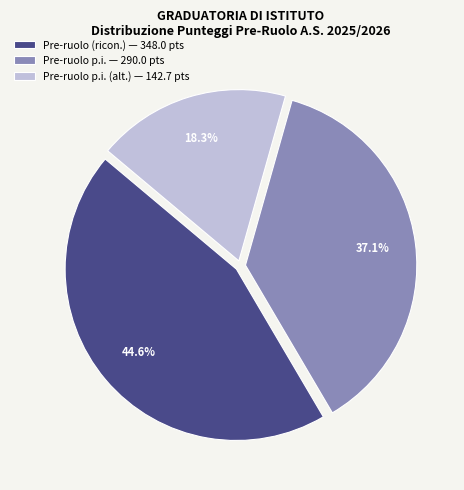

Is there any slice that represents more than half of the pie?

No